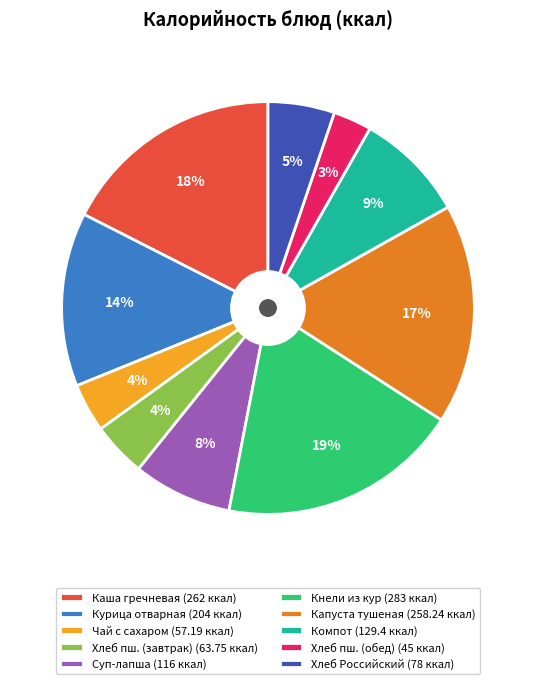

Is there any slice that represents more than half of the pie?

No